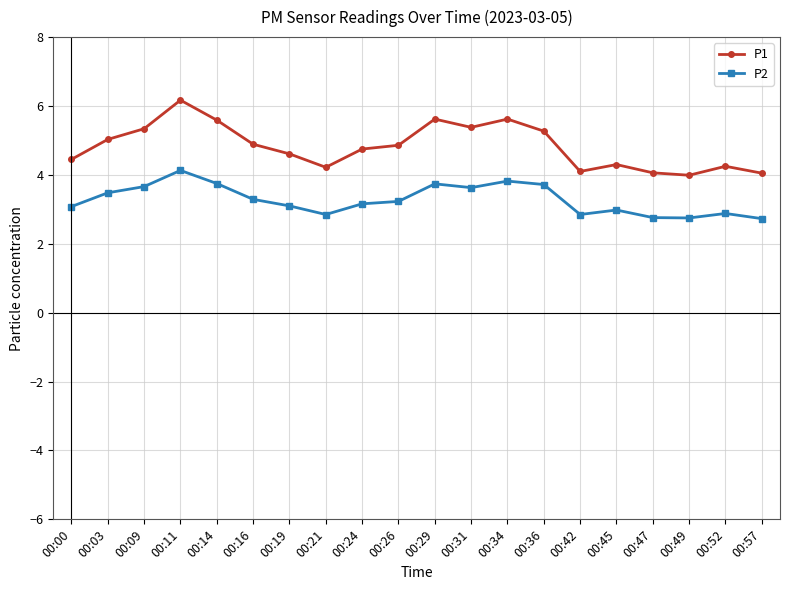

True or false: P1 and P2 cross at least once.

False